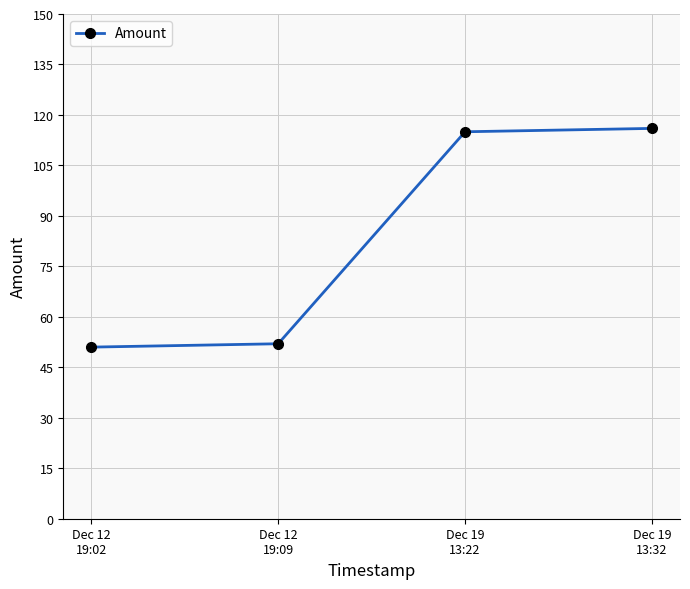

Between Dec 19
13:32 and Dec 12
19:09, which is larger?

Dec 19
13:32